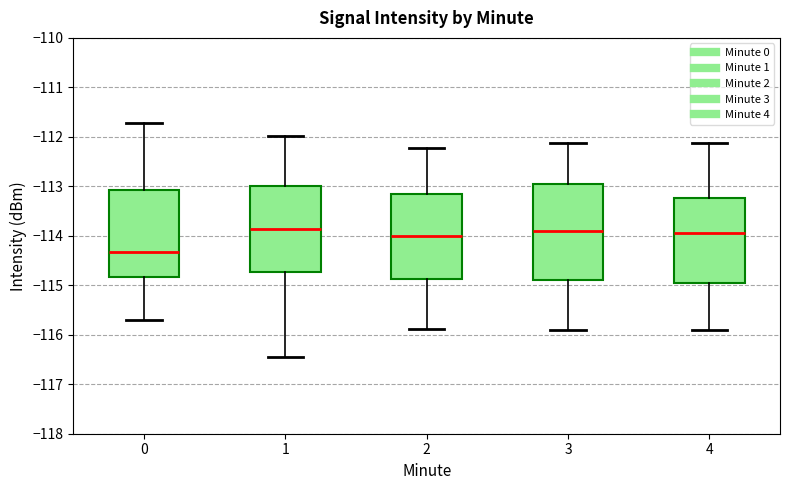

Which box is the tallest, from its lower edge to its upper edge?

3